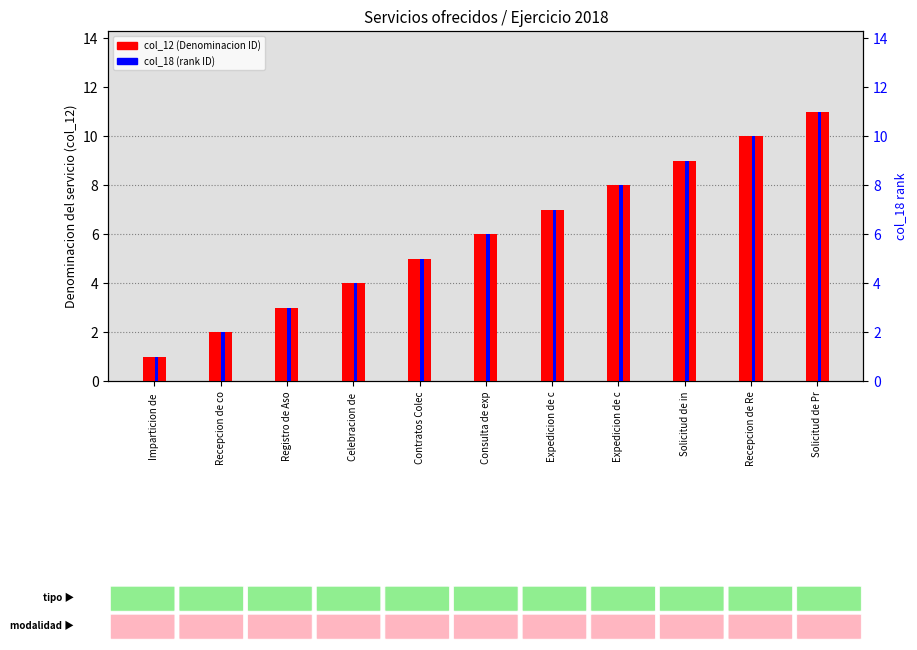

Reading right to left, list all the values displayed in this chart.

col_12 (Denominacion): Solicitud de Pr=11	Recepcion de Re=10	Solicitud de in=9	Expedicion de c=8	Expedicion de c=7	Consulta de exp=6	Contratos Colec=5	Celebracion de =4	Registro de Aso=3	Recepcion de co=2	Imparticion de =1
col_18 (rank): Solicitud de Pr=11	Recepcion de Re=10	Solicitud de in=9	Expedicion de c=8	Expedicion de c=7	Consulta de exp=6	Contratos Colec=5	Celebracion de =4	Registro de Aso=3	Recepcion de co=2	Imparticion de =1